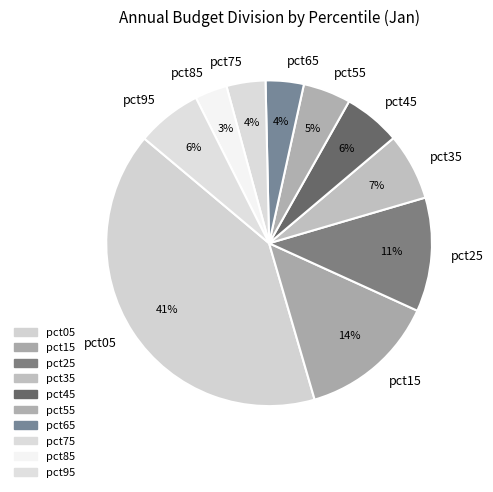

Which category has the smallest portion of the pie?

pct85